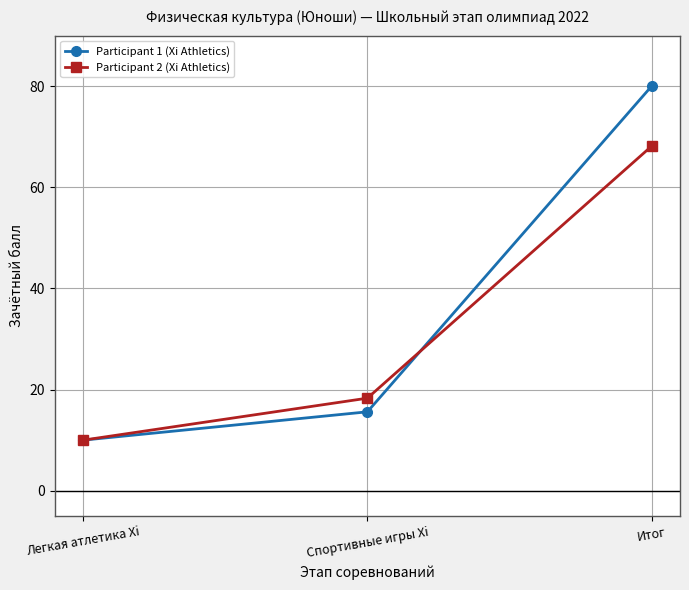

The Participant 1 (Xi Athletics) series shows 10.0 at Легкая атлетика Xi. True or false?

True